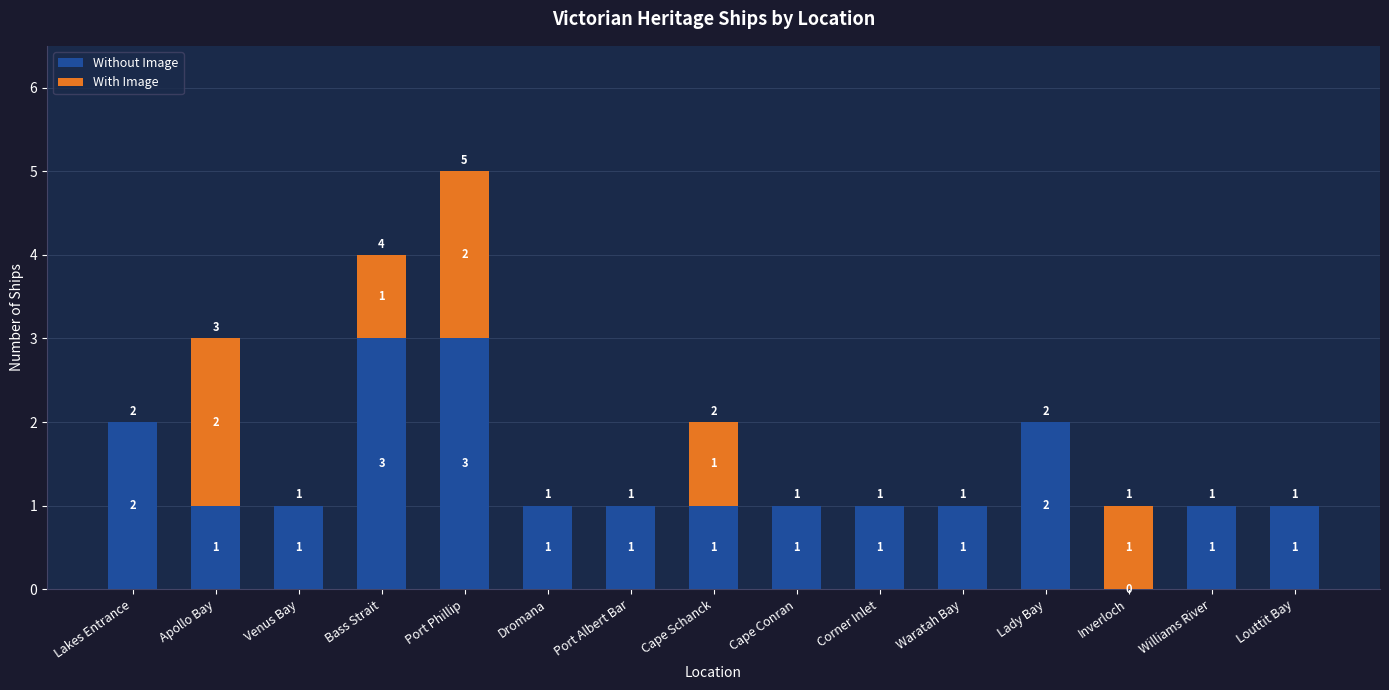

The Without Image series shows 0 at Inverloch. True or false?

True